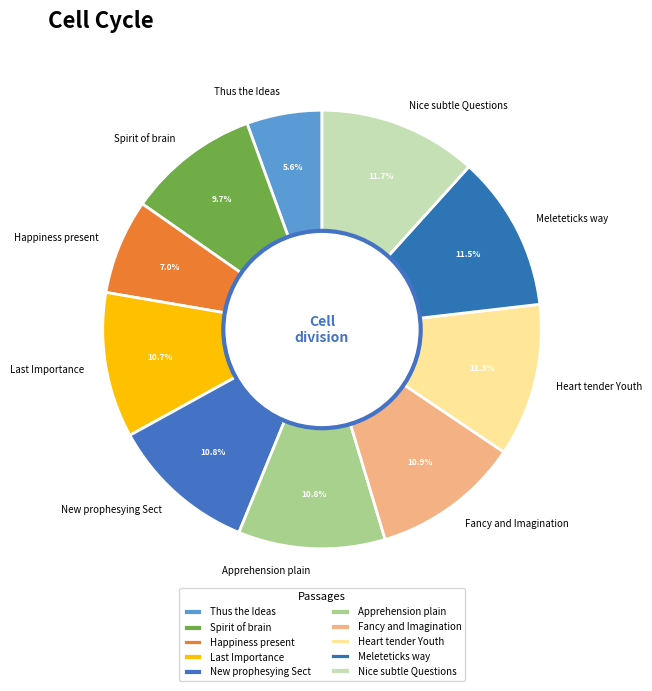

Is it true that Thus the Ideas is 6% of the pie?

True